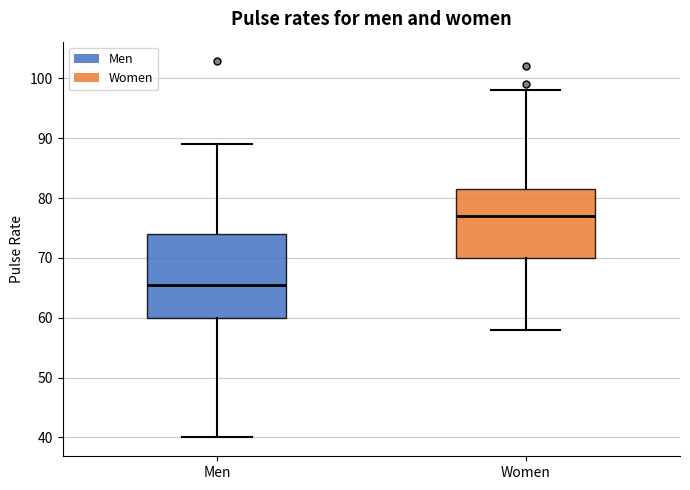

Which box's median line is the highest?

Women